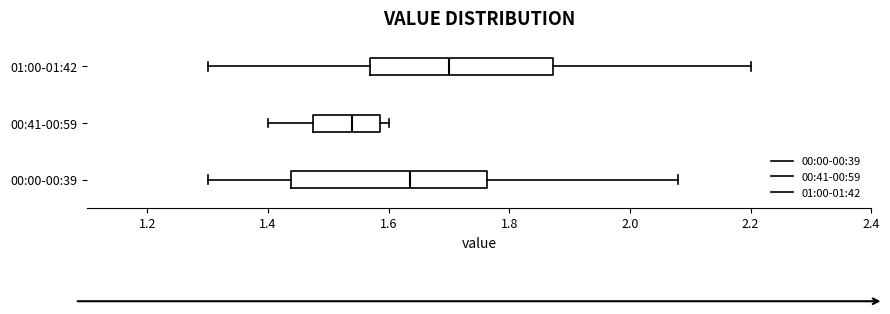

Reading bottom to top, transcribe this box plot: for each box, give where its median line is, the range the box spans, and where its two whiskers end, as read against the x-axis. The values are not printed on the chart, so give them approximately, as read against the axis.

00:00-00:39: median 1.64, box 1.44 to 1.76, whiskers 1.30 to 2.08
00:41-00:59: median 1.54, box 1.48 to 1.58, whiskers 1.40 to 1.60
01:00-01:42: median 1.70, box 1.58 to 1.88, whiskers 1.30 to 2.20